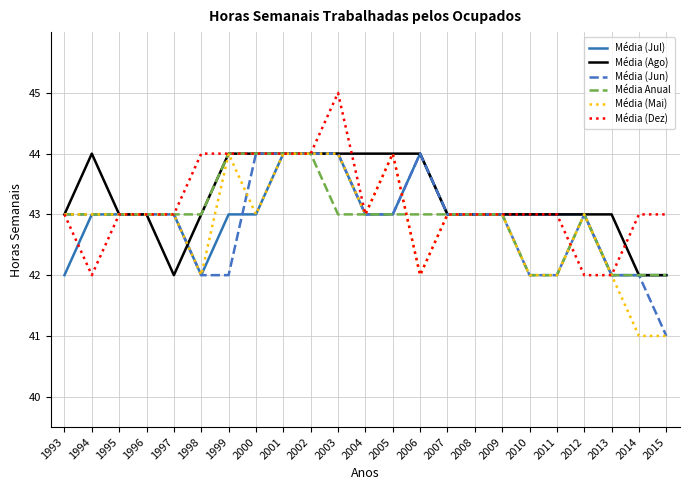

Reading left to right, extract all data points from this chart.

Média (Jul): 1993=42	1994=43	1995=43	1996=43	1997=43	1998=42	1999=43	2000=43	2001=44	2002=44	2003=44	2004=43	2005=43	2006=44	2007=43	2008=43	2009=43	2010=43	2011=43	2012=43	2013=42	2014=42	2015=42
Média (Ago): 1993=43	1994=44	1995=43	1996=43	1997=42	1998=43	1999=44	2000=44	2001=44	2002=44	2003=44	2004=44	2005=44	2006=44	2007=43	2008=43	2009=43	2010=43	2011=43	2012=43	2013=43	2014=42	2015=42
Média (Jun): 1993=43	1994=43	1995=43	1996=43	1997=43	1998=42	1999=42	2000=44	2001=44	2002=44	2003=44	2004=43	2005=43	2006=44	2007=43	2008=43	2009=43	2010=42	2011=42	2012=43	2013=42	2014=42	2015=41
Média Anual: 1993=43	1994=43	1995=43	1996=43	1997=43	1998=43	1999=44	2000=44	2001=44	2002=44	2003=43	2004=43	2005=43	2006=43	2007=43	2008=43	2009=43	2010=42	2011=42	2012=43	2013=42	2014=42	2015=42
Média (Mai): 1993=43	1994=43	1995=43	1996=43	1997=43	1998=42	1999=44	2000=43	2001=44	2002=44	2003=44	2004=43	2005=44	2006=42	2007=43	2008=43	2009=43	2010=42	2011=42	2012=43	2013=42	2014=41	2015=41
Média (Dez): 1993=43	1994=42	1995=43	1996=43	1997=43	1998=44	1999=44	2000=44	2001=44	2002=44	2003=45	2004=43	2005=44	2006=42	2007=43	2008=43	2009=43	2010=43	2011=43	2012=42	2013=42	2014=43	2015=43